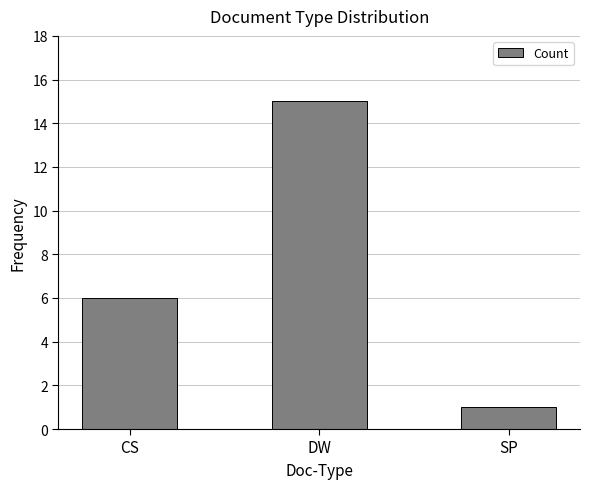

What is the change in value from CS to SP?

-5